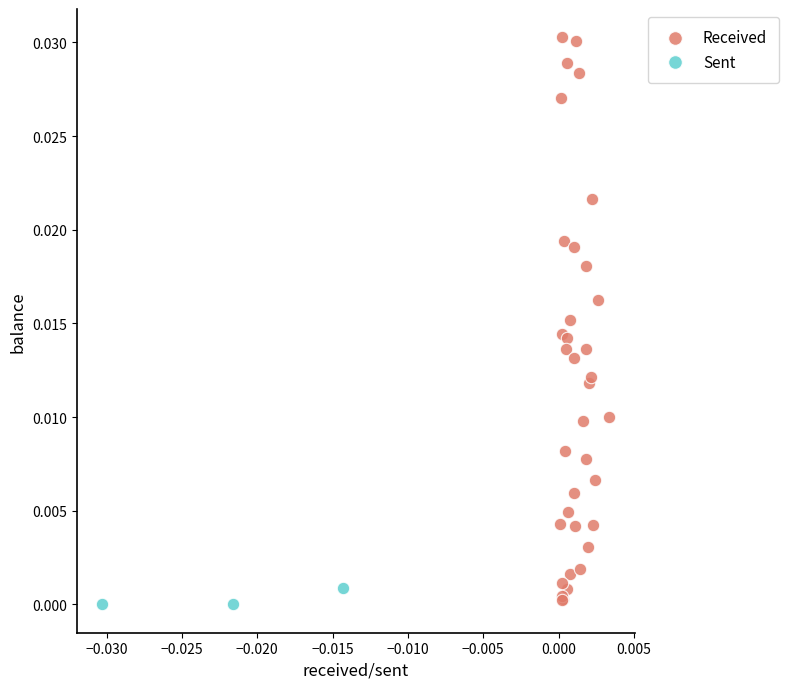

Which series reaches the maximum Y coordinate?

Received